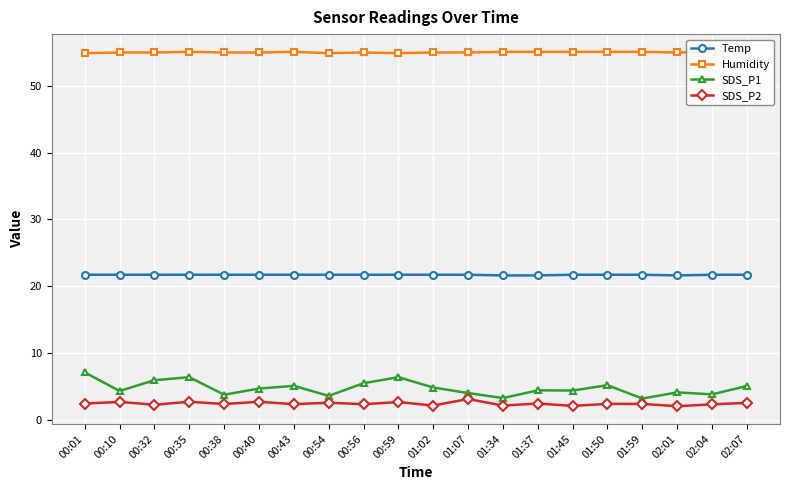

What is the total value across all series at 02:07?

84.3